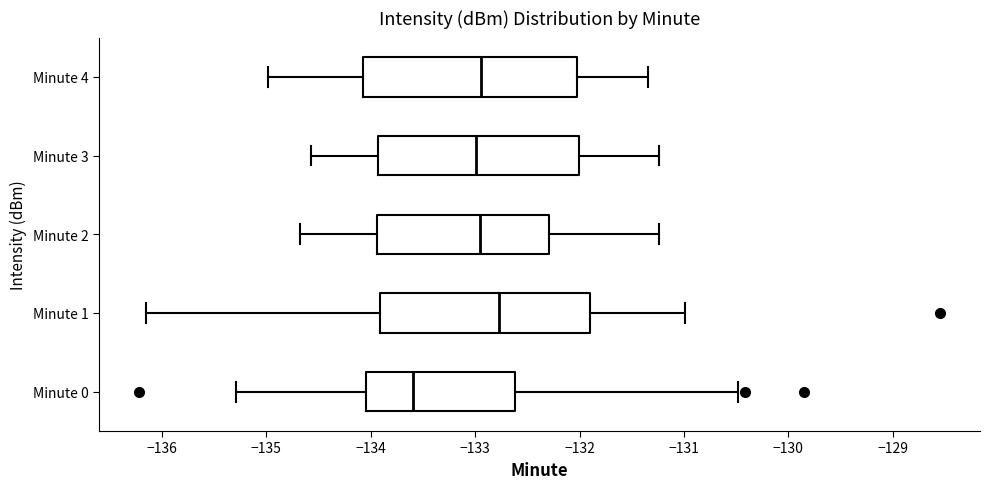

Where is the right edge of the box for Minute 0 on the x-axis? The values are not printed on the chart, so give them approximately, as read against the axis.

-132.6